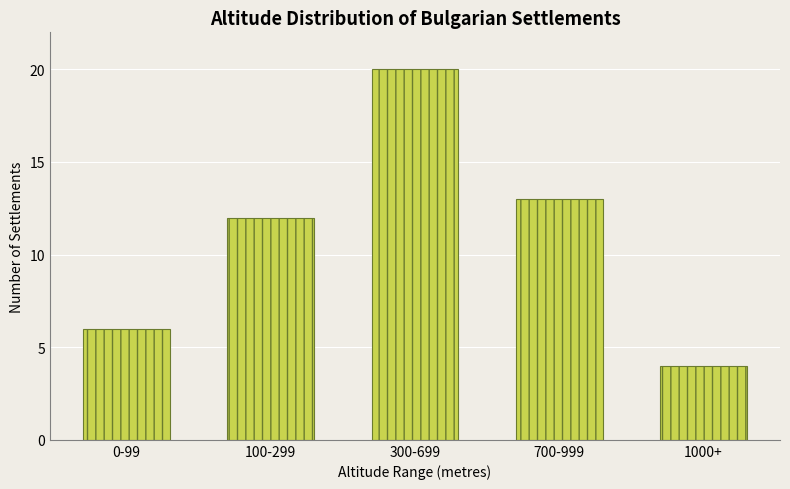

Reading right to left, extract all data points from this chart.

1000+=4	700-999=13	300-699=20	100-299=12	0-99=6